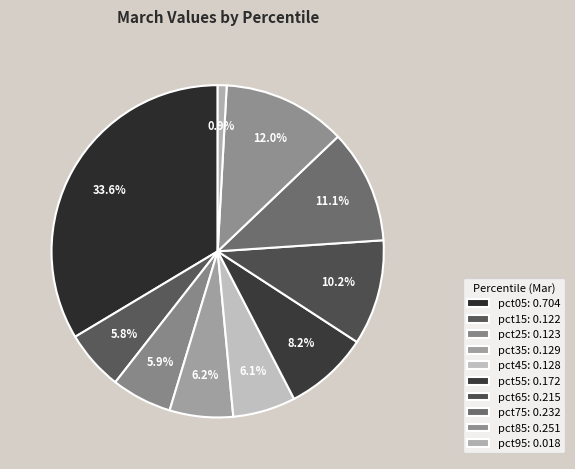

Does pct25 represent more than half of the total?

No